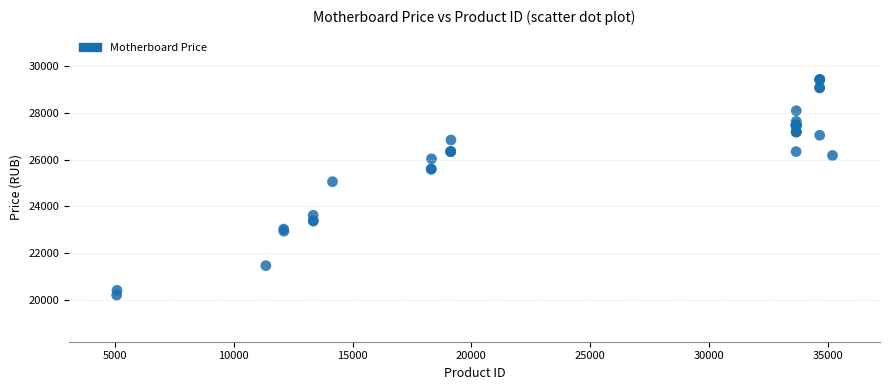

What Y value in the scatter plot is closest to 24810?

25051